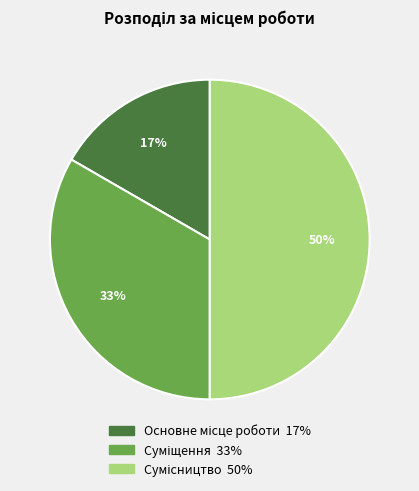

How many slices are in this pie chart?

3